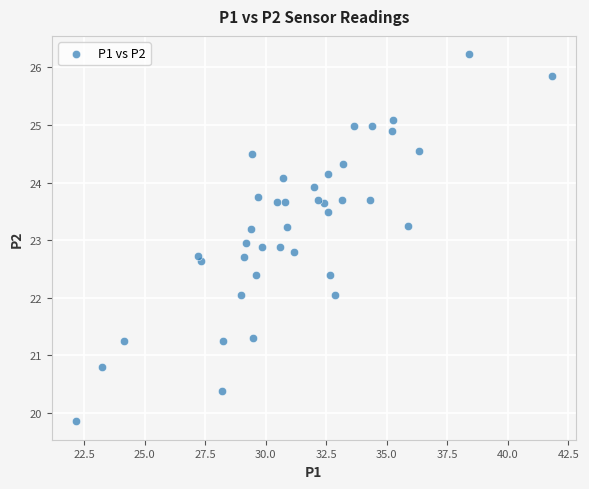

What is the range of X values (max minus min)?

19.7